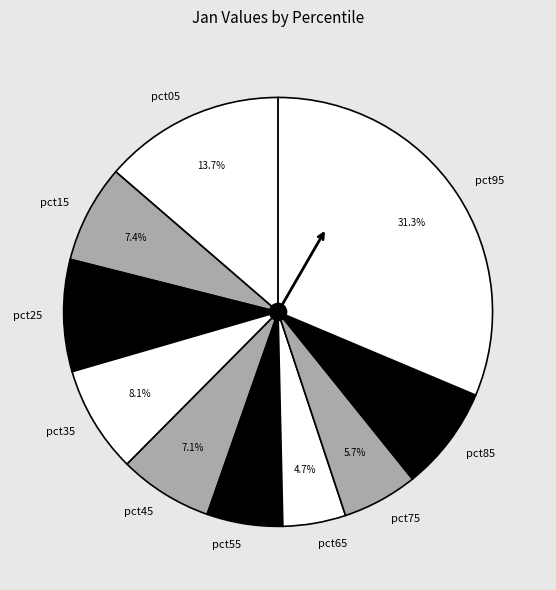

What is the largest slice in the pie chart?

pct95